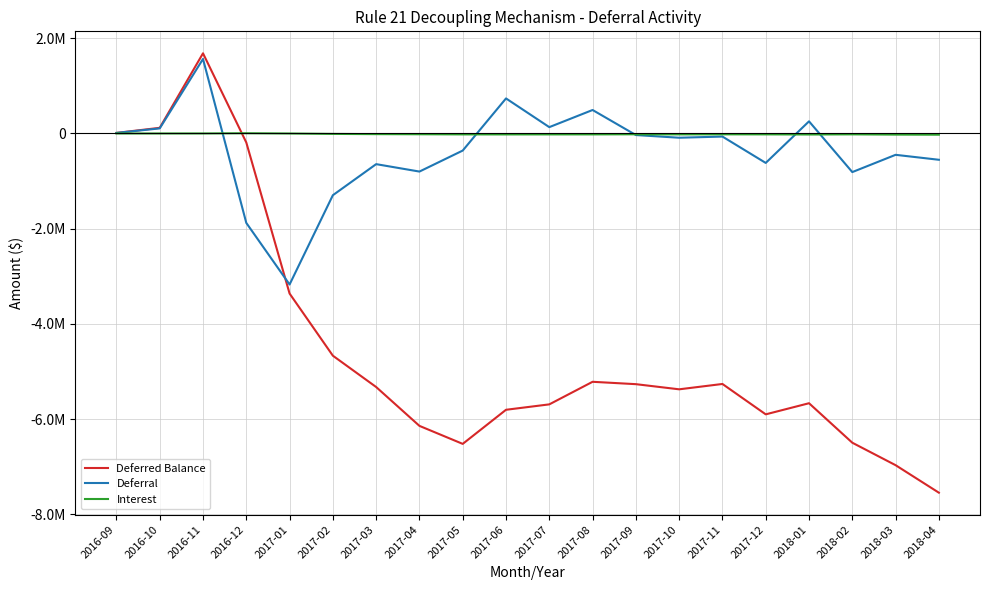

How many interior local peaks does the Interest series have?

4